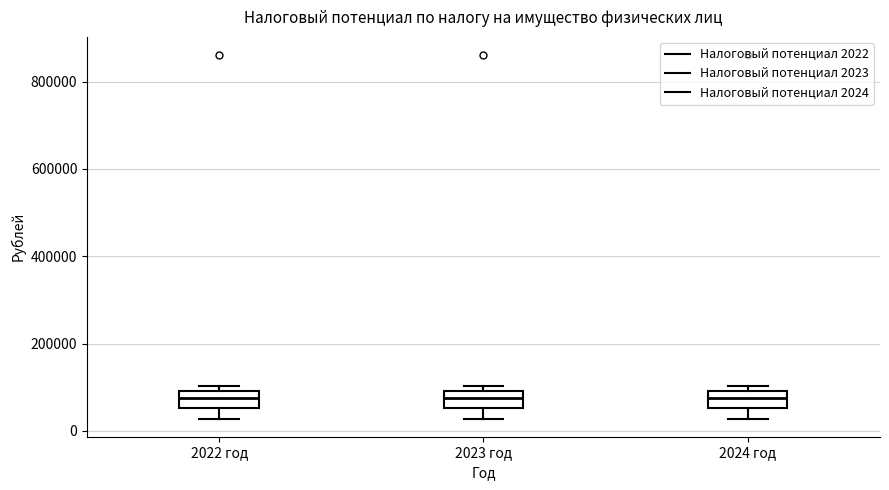

Where is the upper edge of the box for 2023 год on the y-axis? The values are not printed on the chart, so give them approximately, as read against the axis.

100000